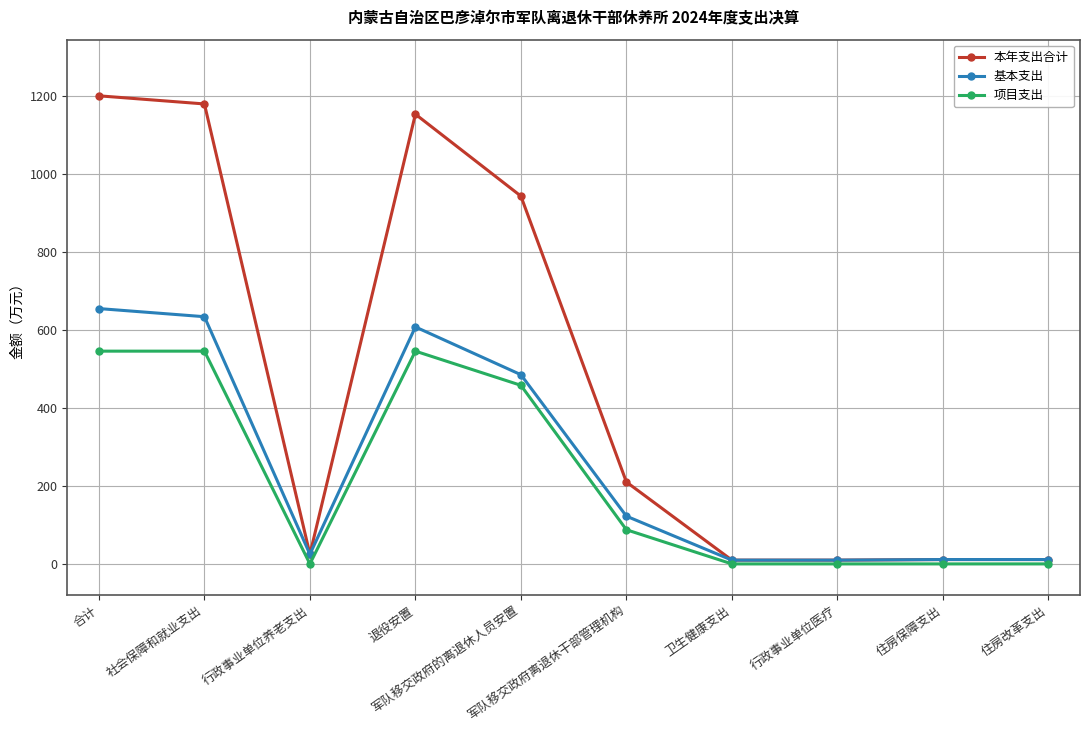

Where does the 基本支出 series first go above 122?

合计